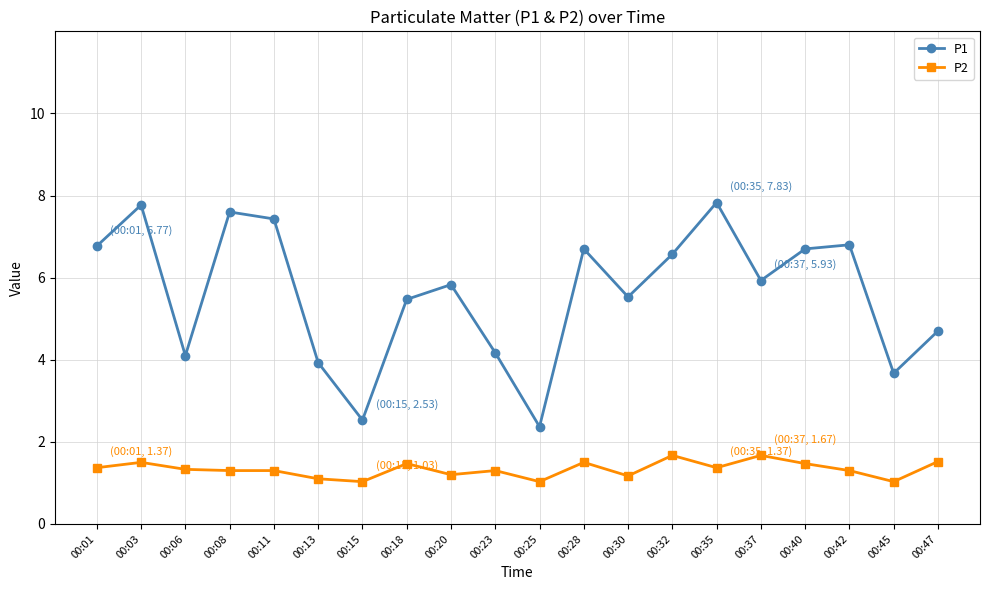

Is it true that P1 equals 6.8 at 00:42?

True